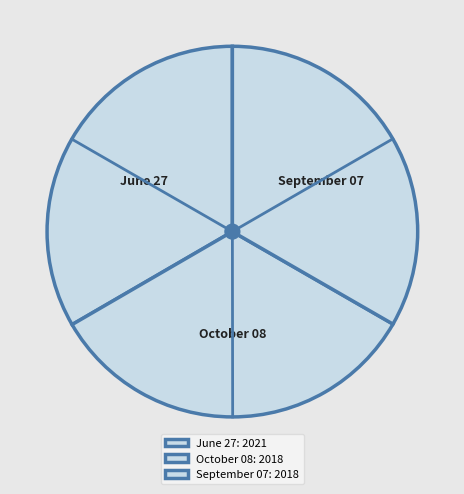

Is it true that June 27 is 22% of the pie?

False